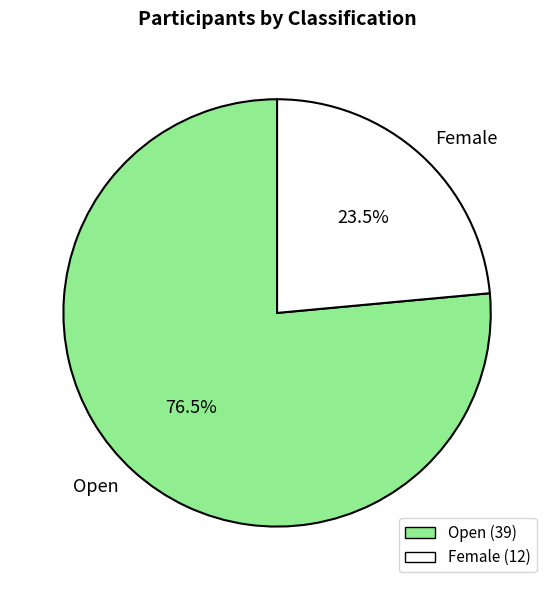

What is the ratio of the value at Female to the value at Open?

0.3